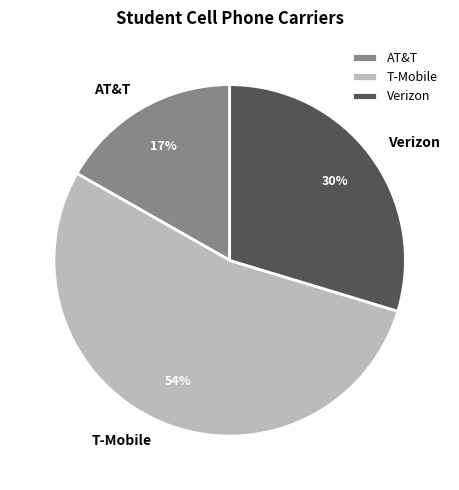

True or false: T-Mobile accounts for 60% of the total.

False